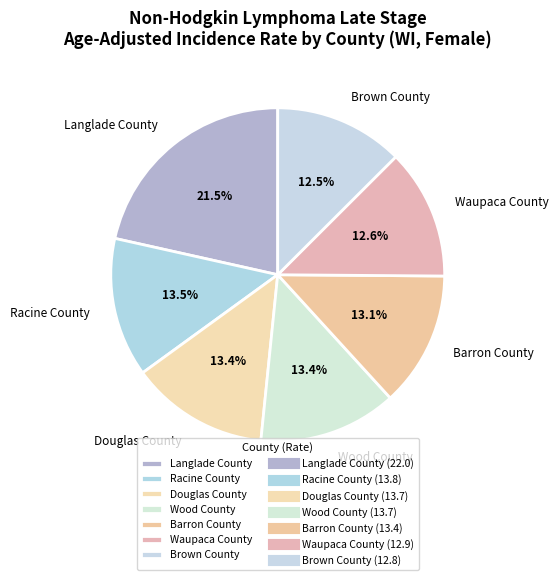

Which has a higher value, Waupaca County or Douglas County?

Douglas County